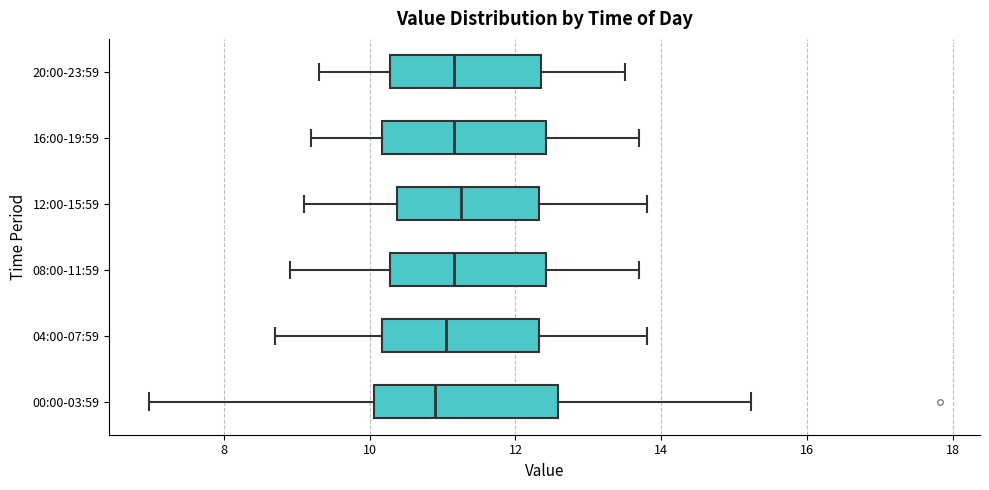

Reading bottom to top, read every box against the x-axis: the position of its median line, the range the box covers, and the ends of its whiskers. The values are not printed on the chart, so give them approximately, as read against the axis.

00:00-03:59: median 11.0, box 10.0 to 12.6, whiskers 7.0 to 15.2
04:00-07:59: median 11.0, box 10.2 to 12.4, whiskers 8.8 to 13.8
08:00-11:59: median 11.2, box 10.2 to 12.4, whiskers 9.0 to 13.8
12:00-15:59: median 11.2, box 10.4 to 12.4, whiskers 9.2 to 13.8
16:00-19:59: median 11.2, box 10.2 to 12.4, whiskers 9.2 to 13.8
20:00-23:59: median 11.2, box 10.2 to 12.4, whiskers 9.4 to 13.6